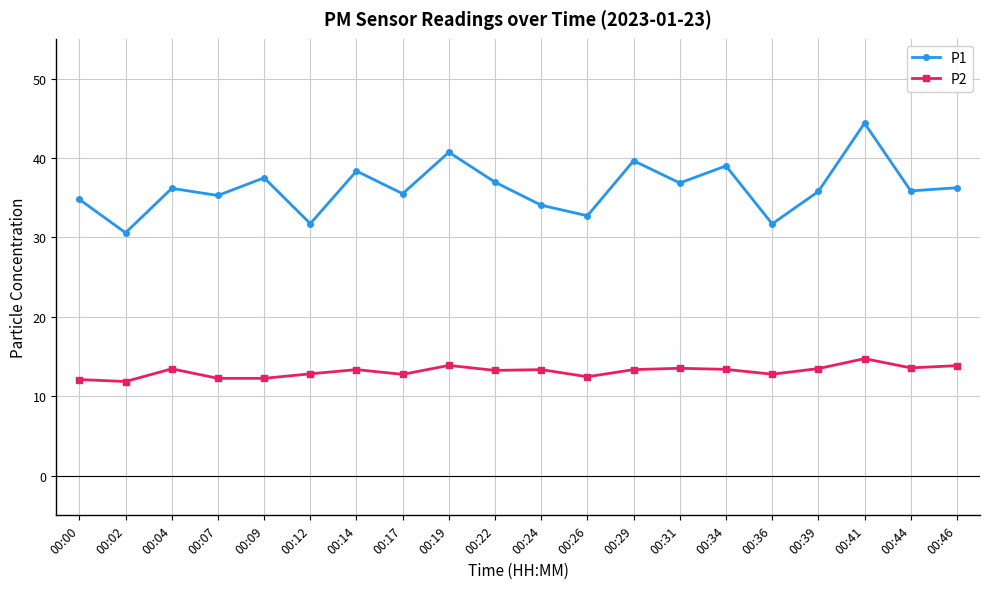

How many lines are shown in the chart?

2